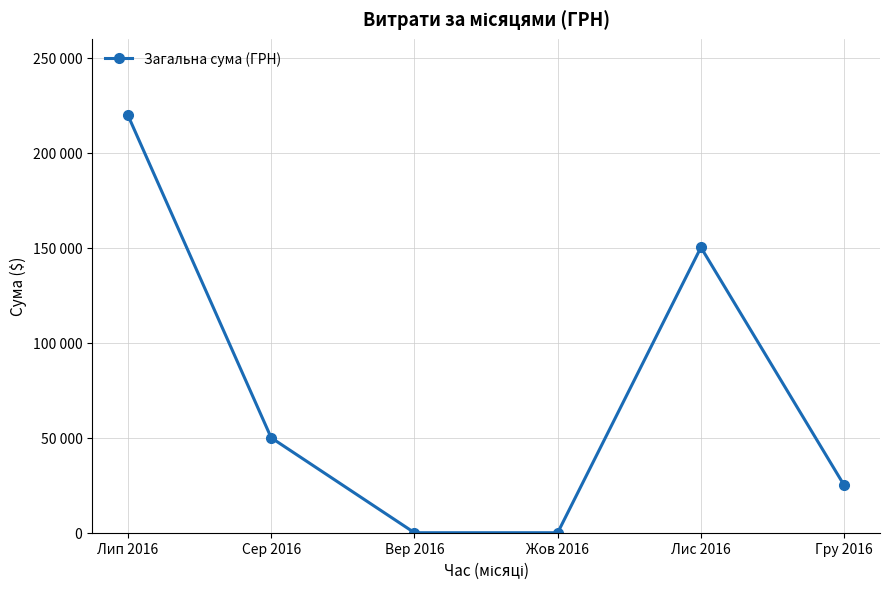

How many interior local peaks (higher than both neighbors) does the data have?

1